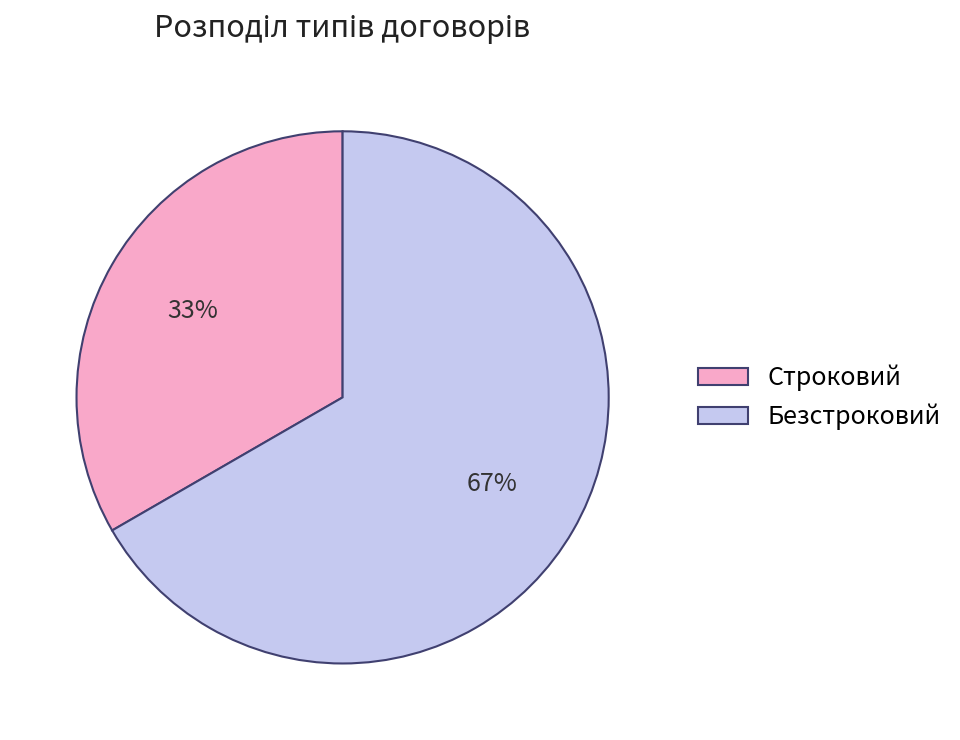

True or false: Строковий accounts for 33% of the total.

True